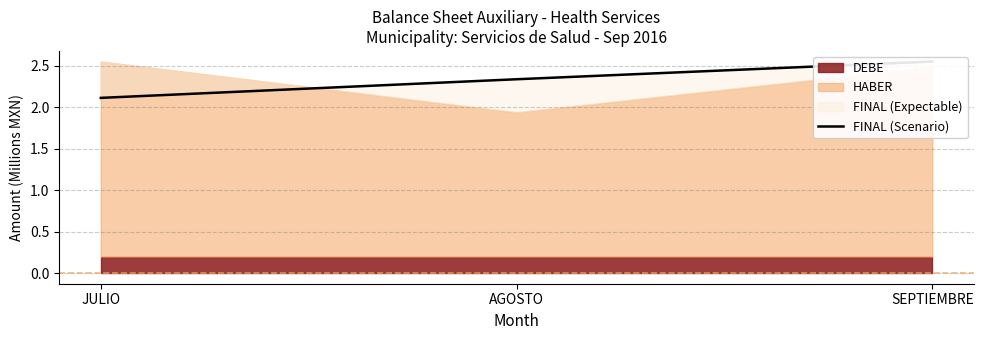

Where is the data nearest to the value 2?

JULIO